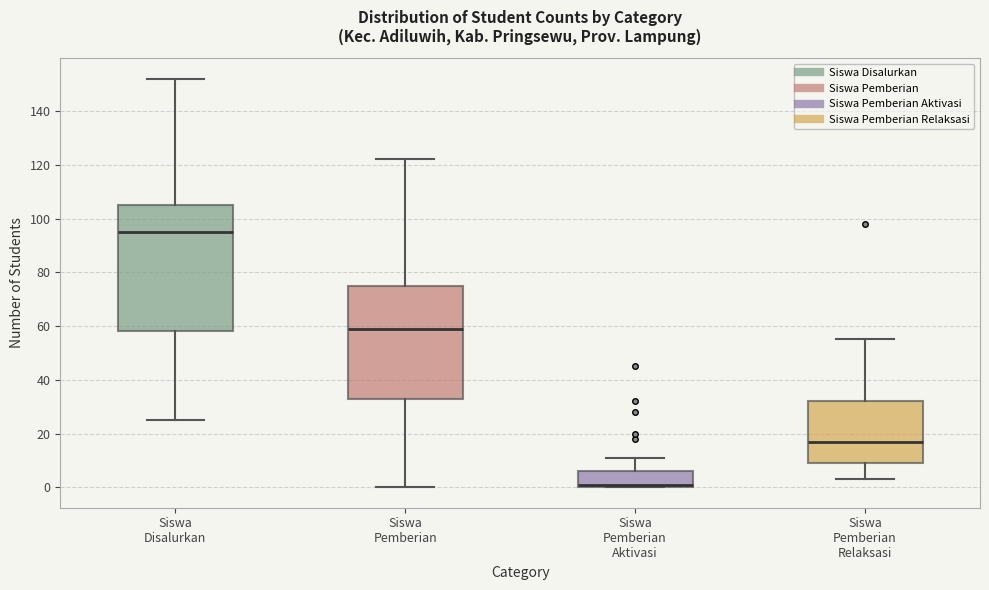

Reading left to right, transcribe this box plot: for each box, give where its median line is, the range the box spans, and where its two whiskers end, as read against the y-axis. The values are not printed on the chart, so give them approximately, as read against the axis.

Siswa Disalurkan: median 96, box 58 to 106, whiskers 26 to 152
Siswa Pemberian: median 60, box 34 to 76, whiskers 0 to 122
Siswa Pemberian Aktivasi: median 2, box 0 to 6, whiskers 0 to 12
Siswa Pemberian Relaksasi: median 18, box 10 to 32, whiskers 4 to 56